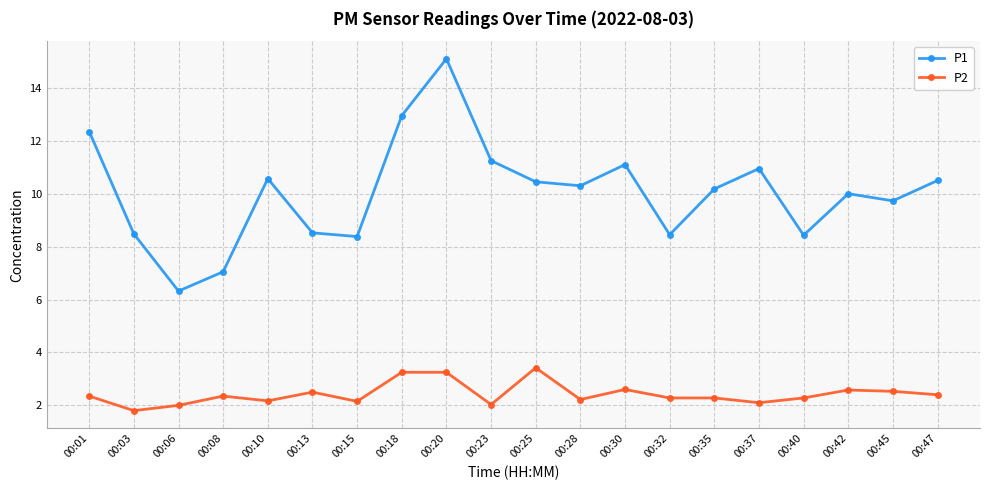

The P1 series shows 7.0 at 00:08. True or false?

True